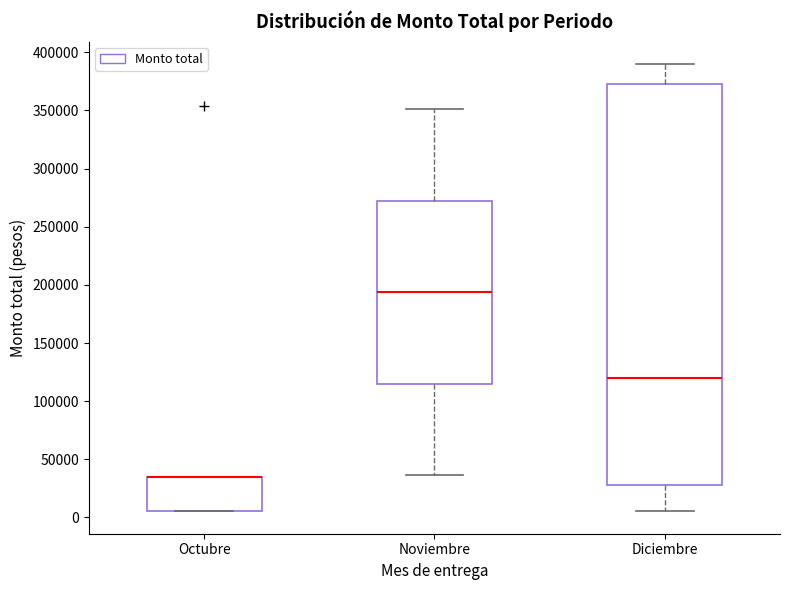

Where does the median line of the box for Noviembre sit on the y-axis? The values are not printed on the chart, so give them approximately, as read against the axis.

195000